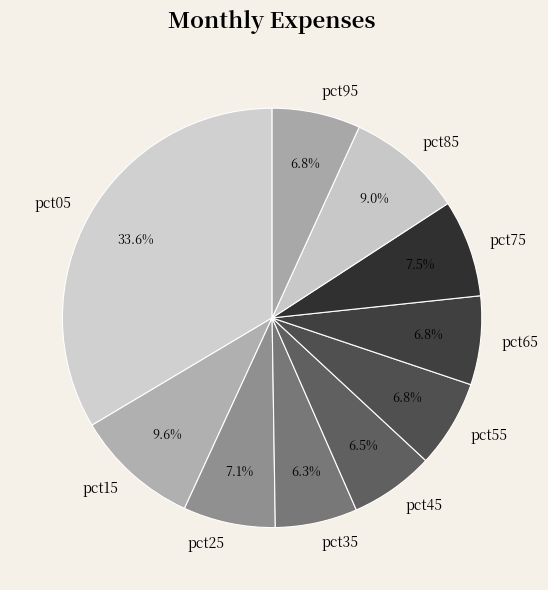

Which slice is the largest?

pct05